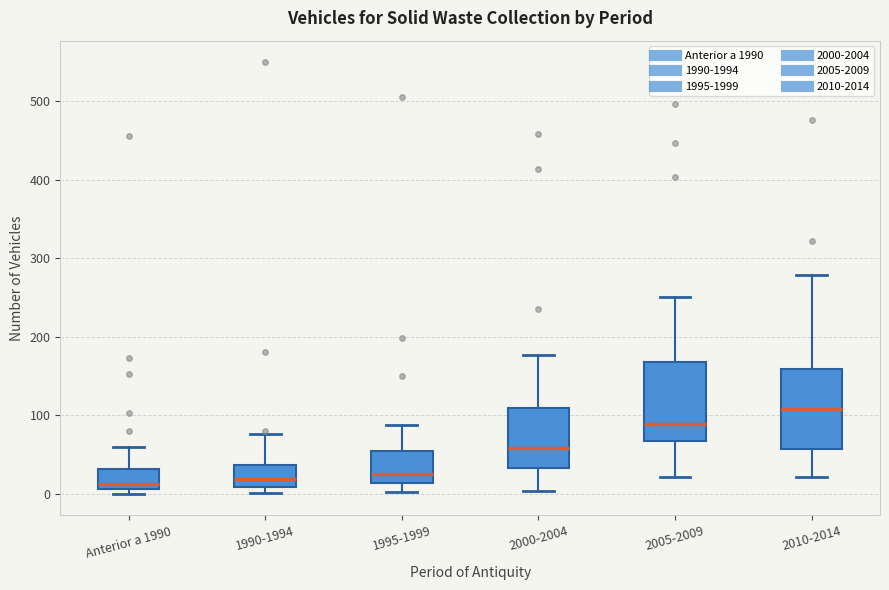

Reading left to right, read every box against the y-axis: the position of its median line, the range the box covers, and the ends of its whiskers. The values are not printed on the chart, so give them approximately, as read against the axis.

Anterior a 1990: median 10 (just above the box's lower edge), box 10 to 30, whiskers 0 to 60
1990-1994: median 20, box 10 to 40, whiskers 0 to 80
1995-1999: median 30, box 10 to 50, whiskers 0 to 90
2000-2004: median 60, box 30 to 110, whiskers 0 to 180
2005-2009: median 90, box 70 to 170, whiskers 20 to 250
2010-2014: median 110, box 60 to 160, whiskers 20 to 280